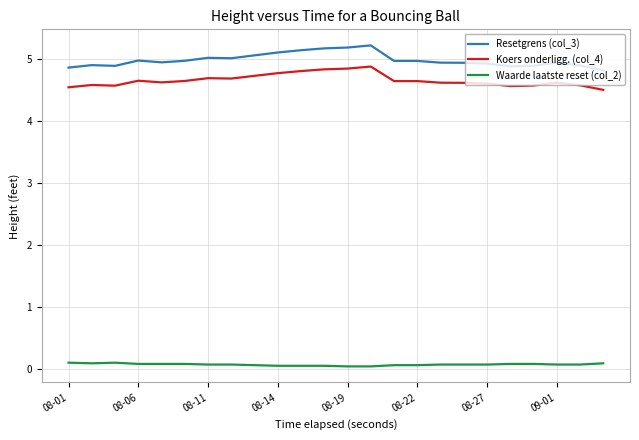

Rank the series by their maximum value, from lowest to highest.

Waarde laatste reset (col_2), Koers onderligg. (col_4), Resetgrens (col_3)